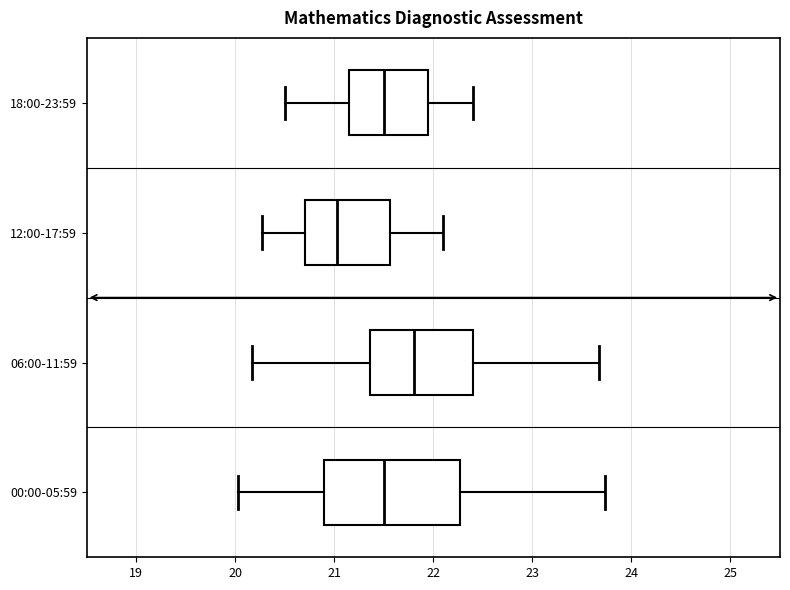

Which box's median line is the furthest to the right?

06:00-11:59